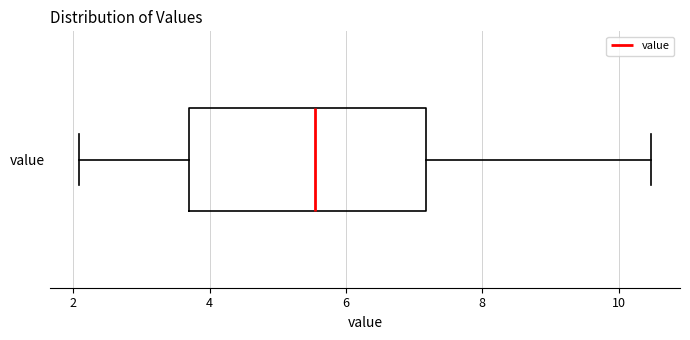

Read this box plot against the x-axis: the position of the median line, the range covered by the box, and the ends of both whiskers. The values are not printed on the chart, so give them approximately, as read against the axis.

median 5.6, box 3.8 to 7.2, whiskers 2.0 to 10.4